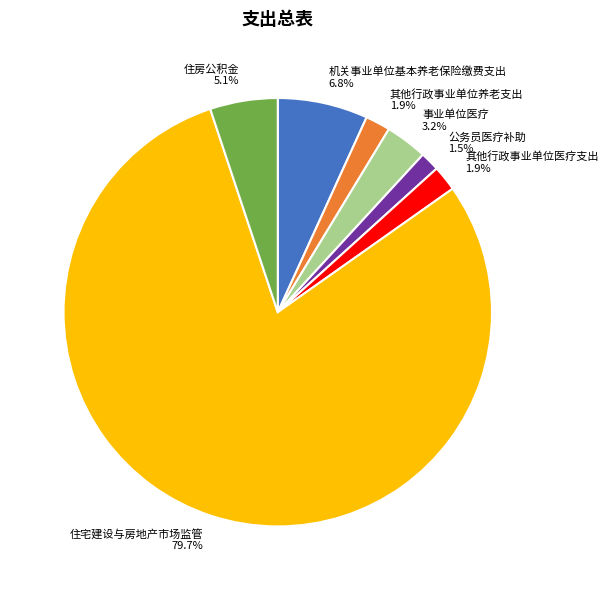

Is it true that 机关事业单位基本养老保险缴费支出 is 1% of the pie?

False